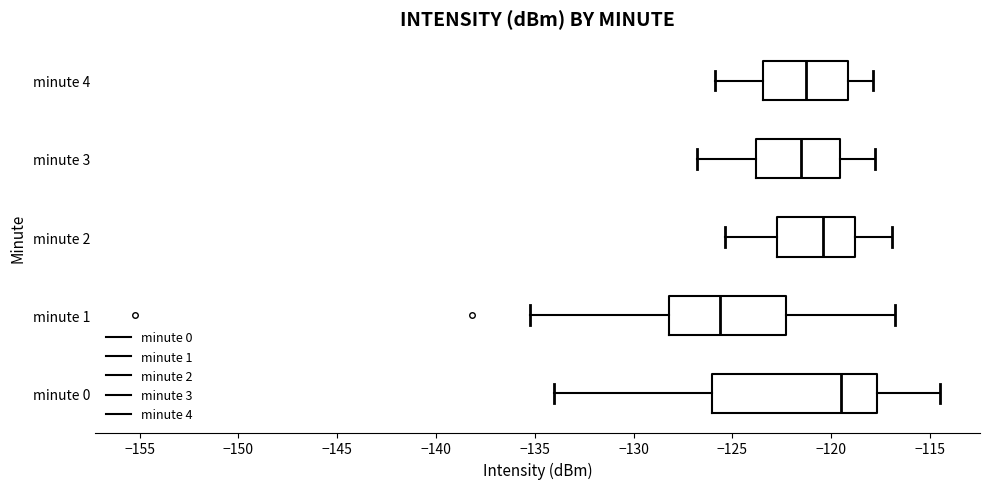

Which box has the furthest to the left median line?

minute 1